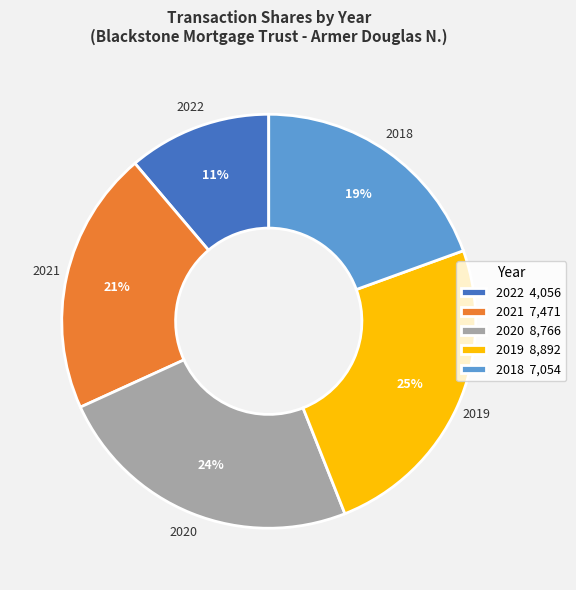

How many segments does this pie chart have?

5